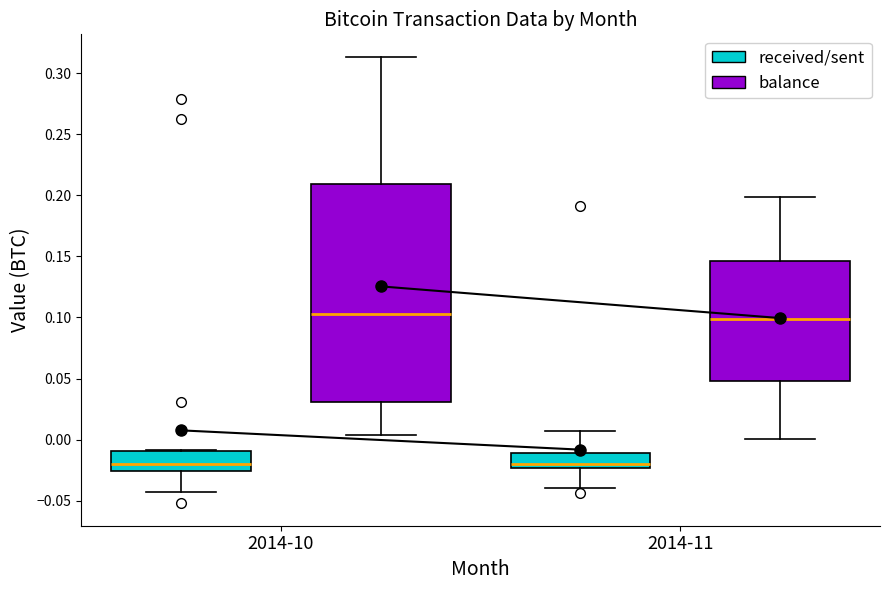

Which box is the tallest, from its lower edge to its upper edge?

2014-10 (balance)